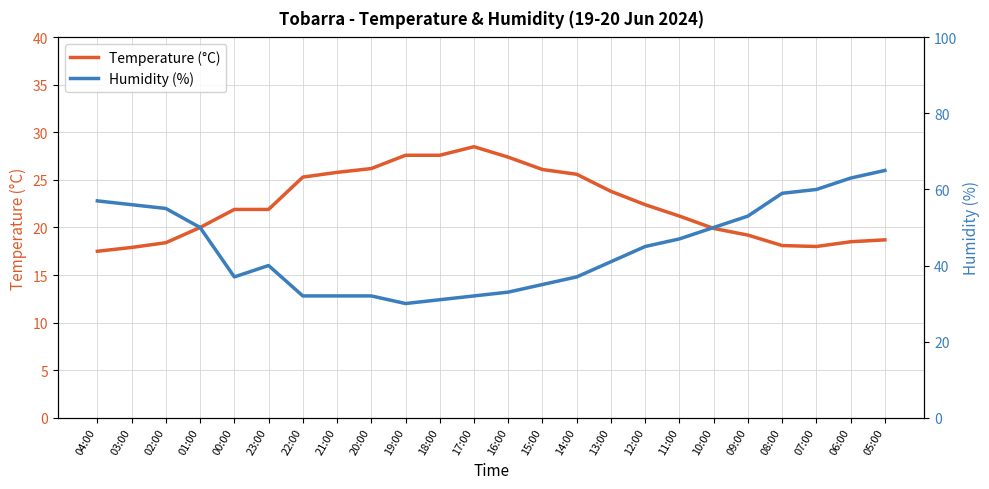

Which series changed the most between 20:00 and 07:00?

Humidity (%)